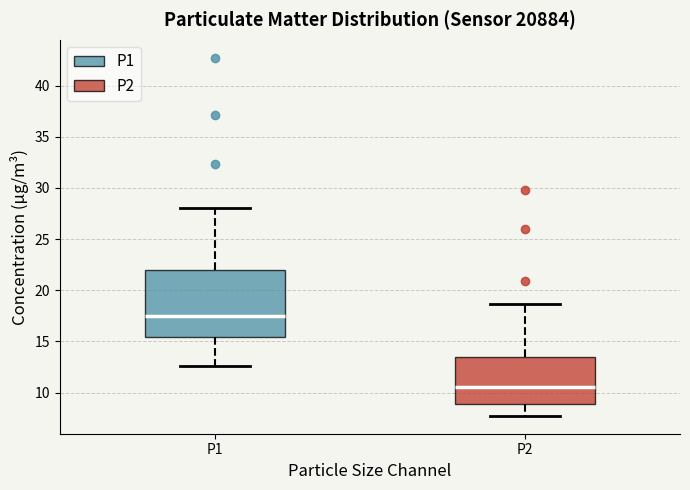

Comparing the boxes themselves (not the whiskers), which one is the tallest?

P1